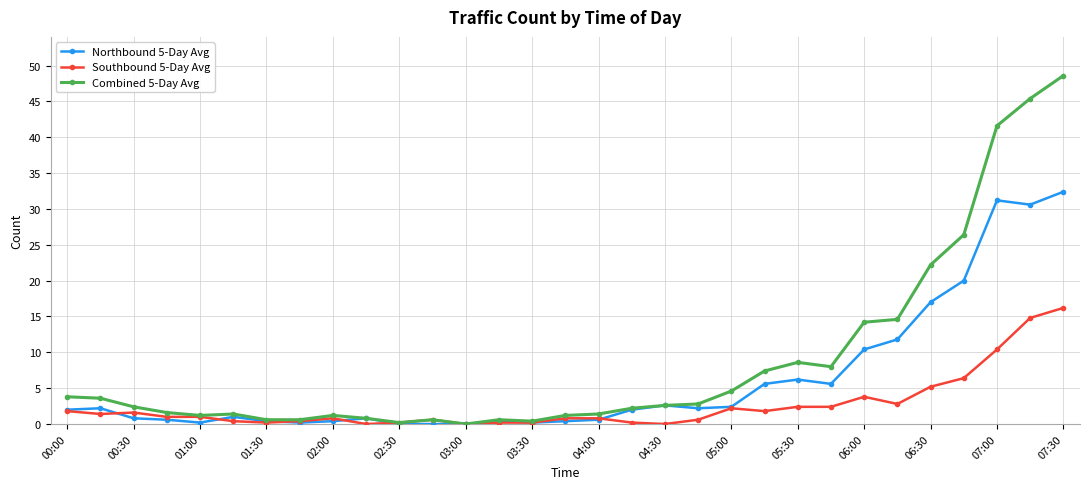

How many lines are shown in the chart?

3